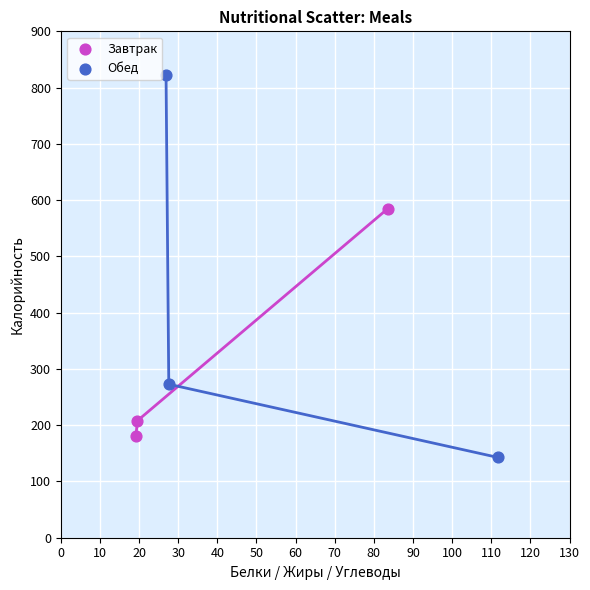

Which series contains the lowest Y value?

Обед